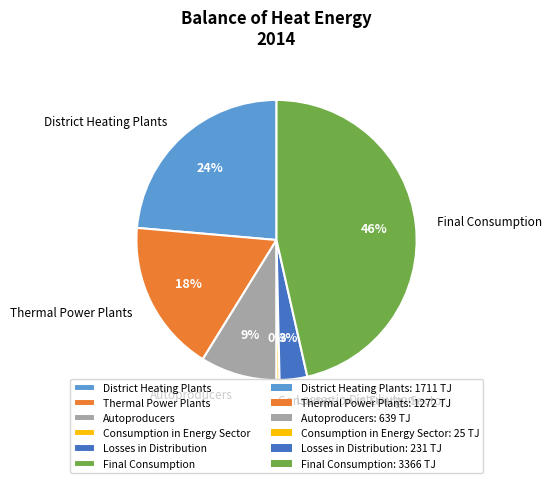

Combined, do Consumption in Energy Sector and District Heating Plants account for over 50%?

No